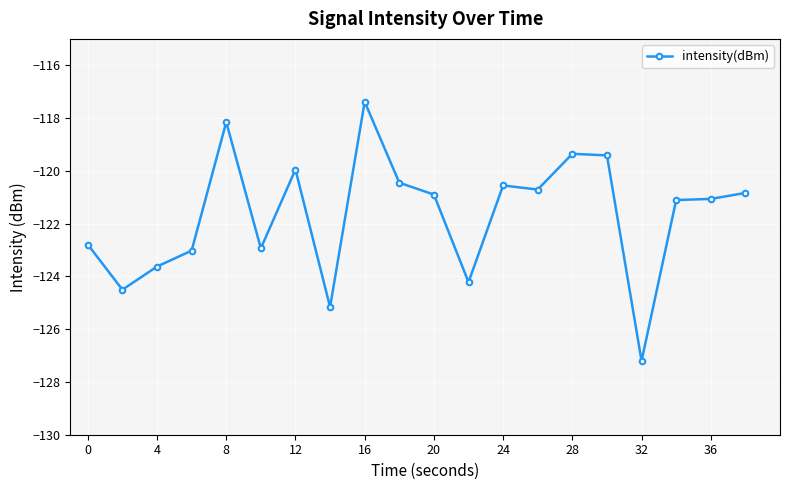

What is the value of the 2nd point from the left?

-124.5